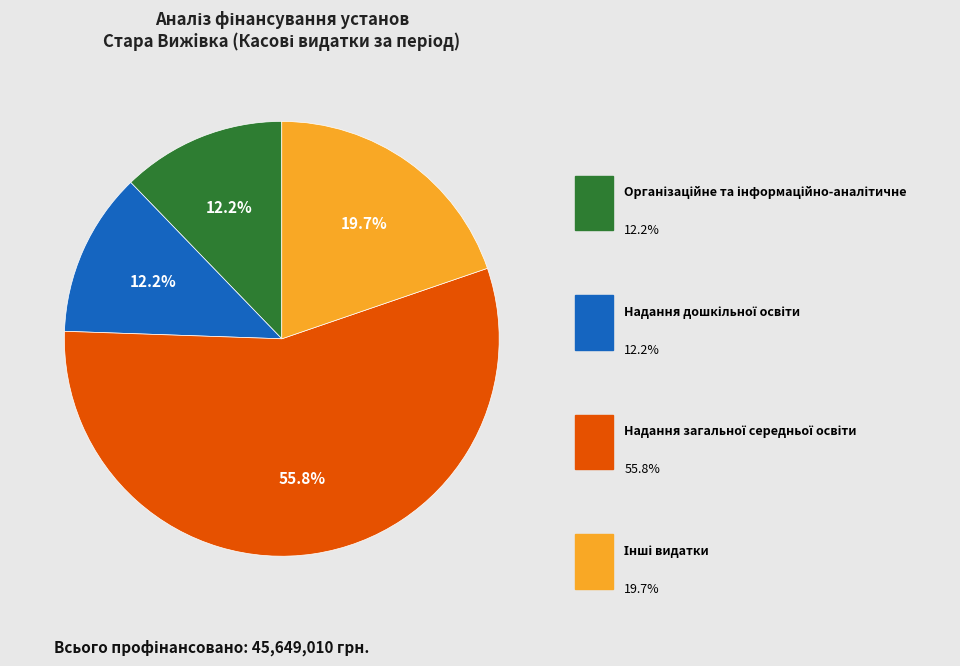

Is there any slice that represents more than half of the pie?

Yes